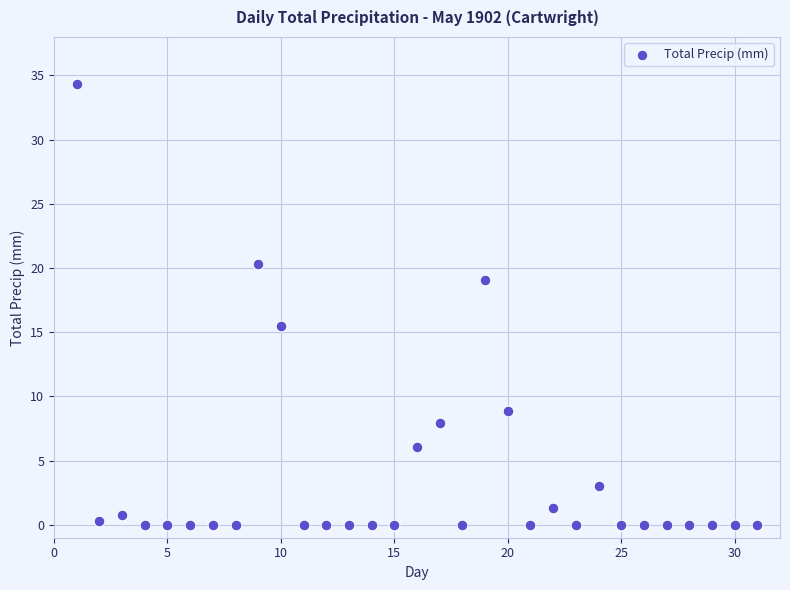

What is the range of Y values (max minus min)?

34.3